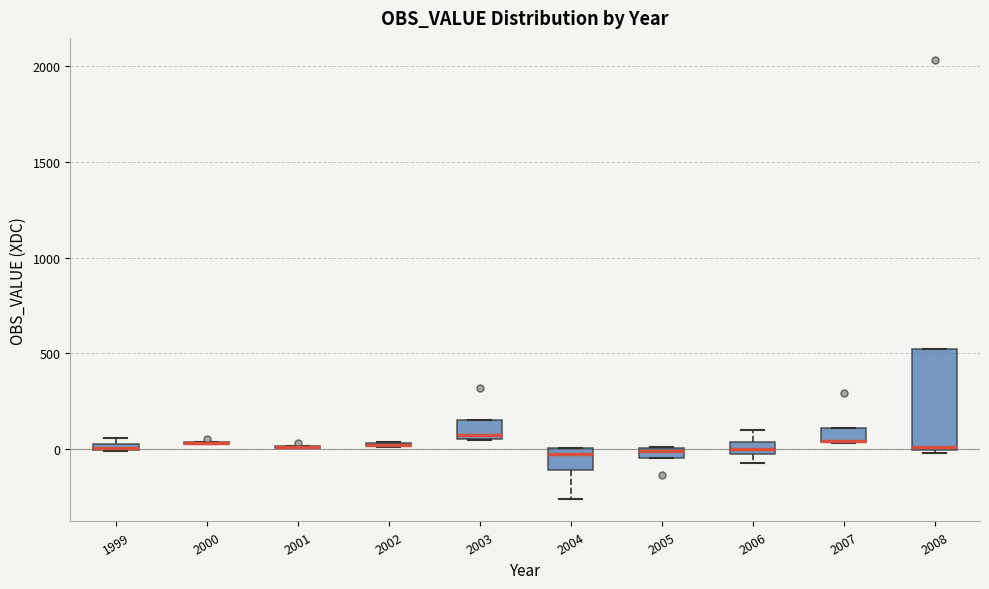

Comparing the boxes themselves (not the whiskers), which one is the tallest?

2008